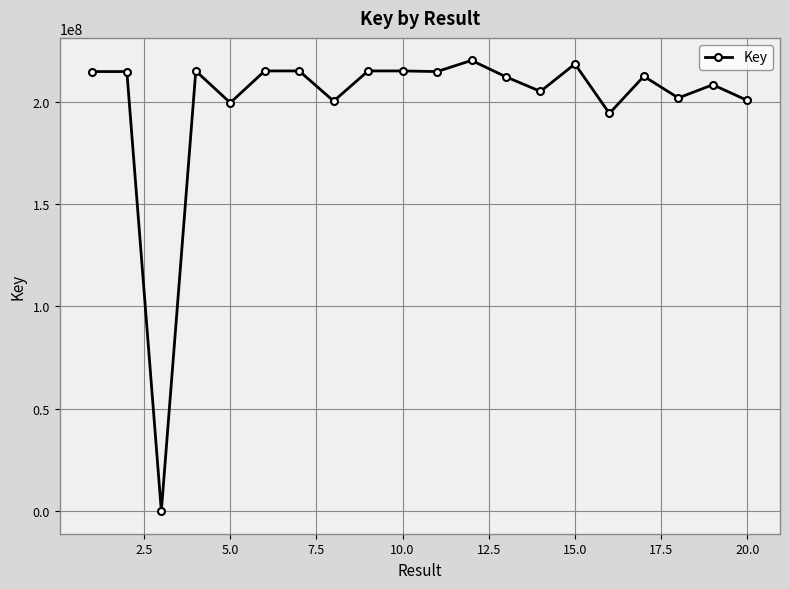

What is the maximum value shown in the chart?

220132679